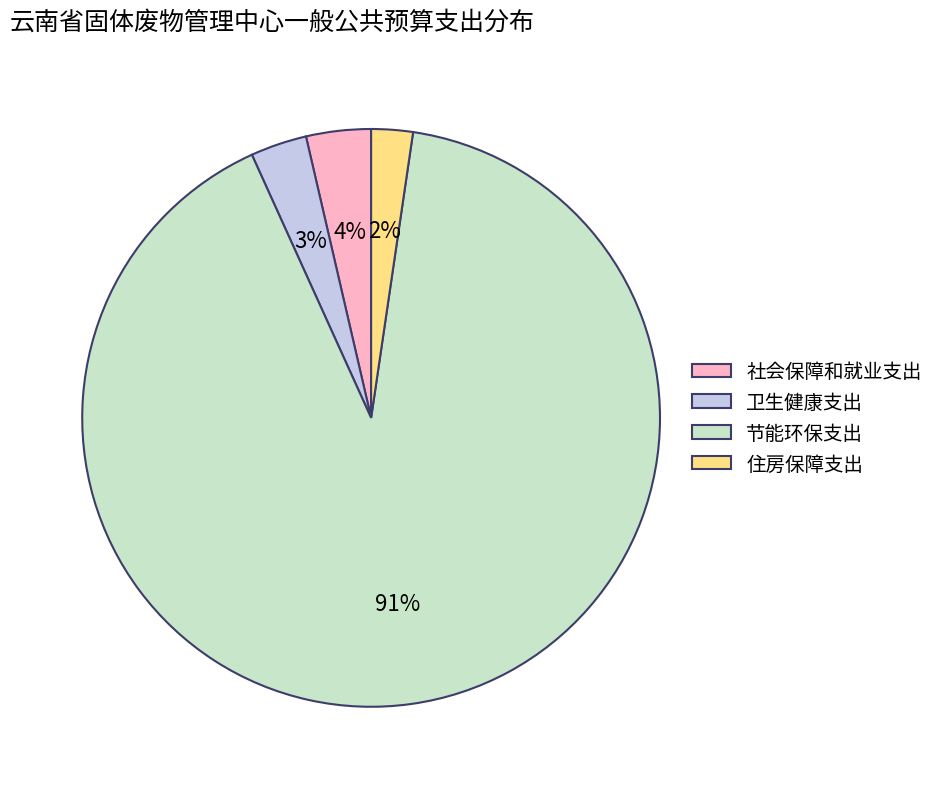

Which has a higher value, 住房保障支出 or 社会保障和就业支出?

社会保障和就业支出